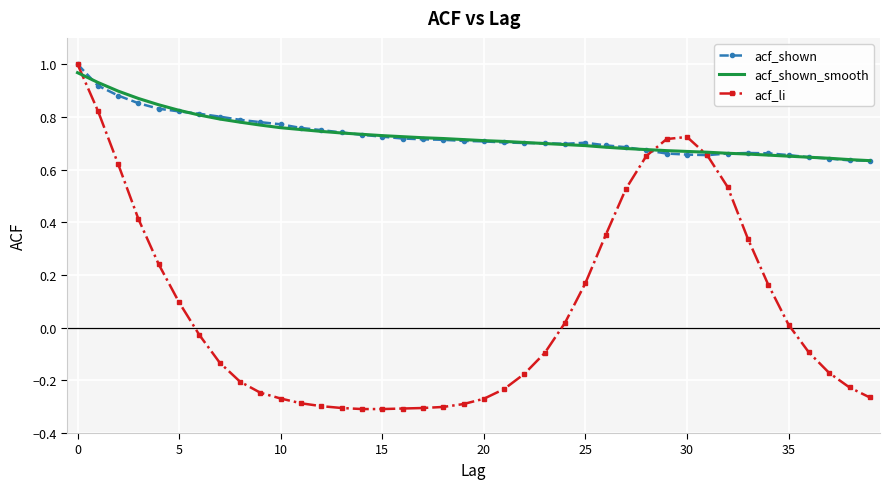

Which series has the largest range (max minus min)?

acf_li